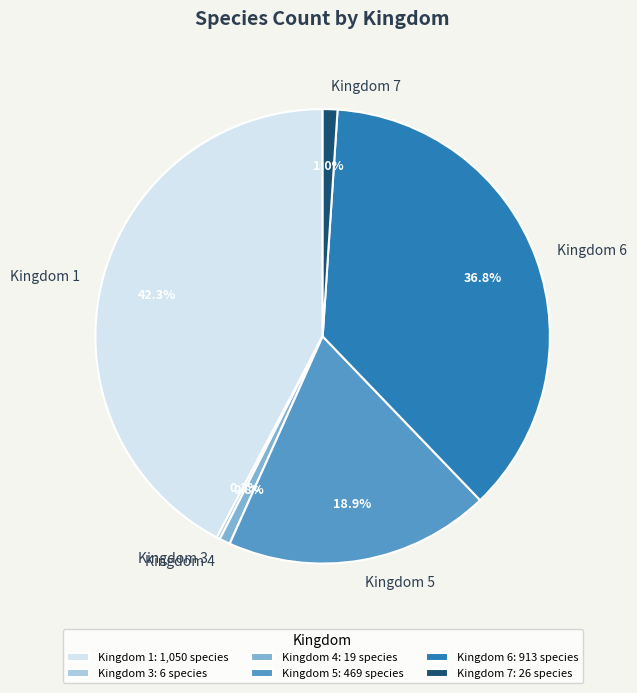

What percentage is NOT represented by Kingdom 6?

63.2%